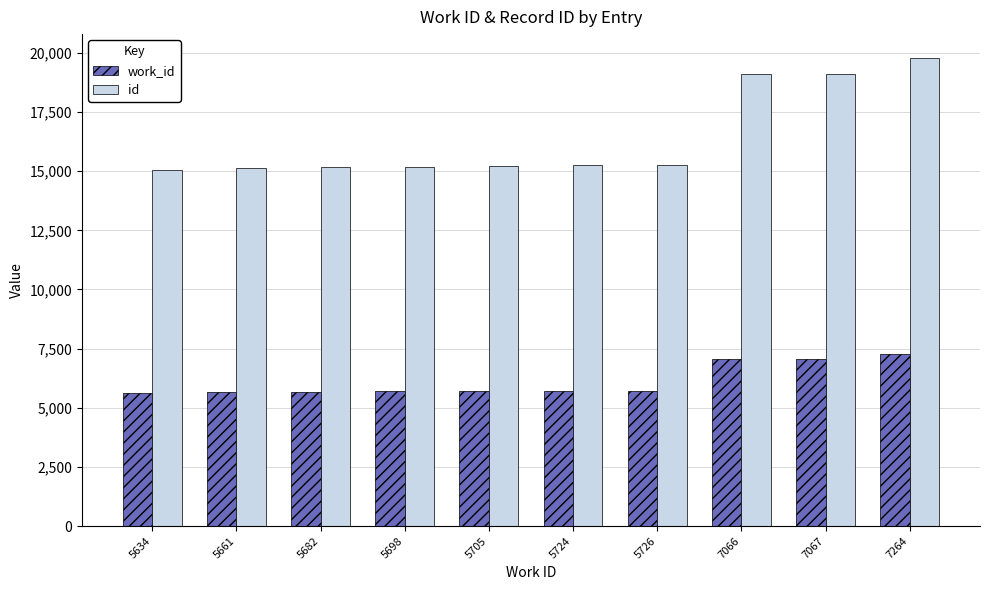

At 5682, list the series in order from smallest to largest.

work_id, id